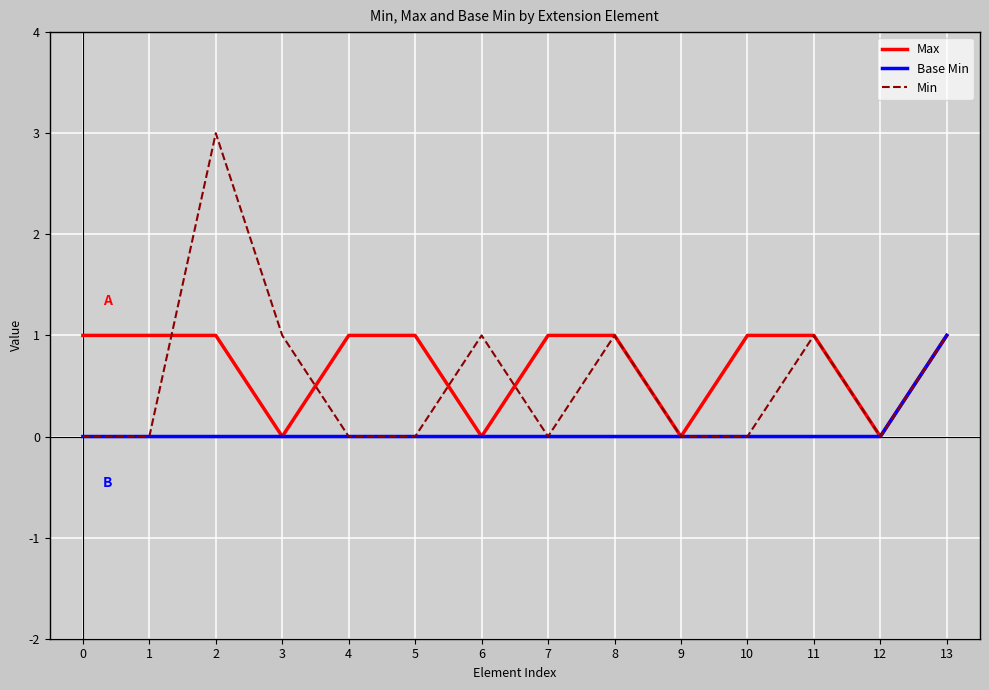

At which category is the sum across all series the highest?

2